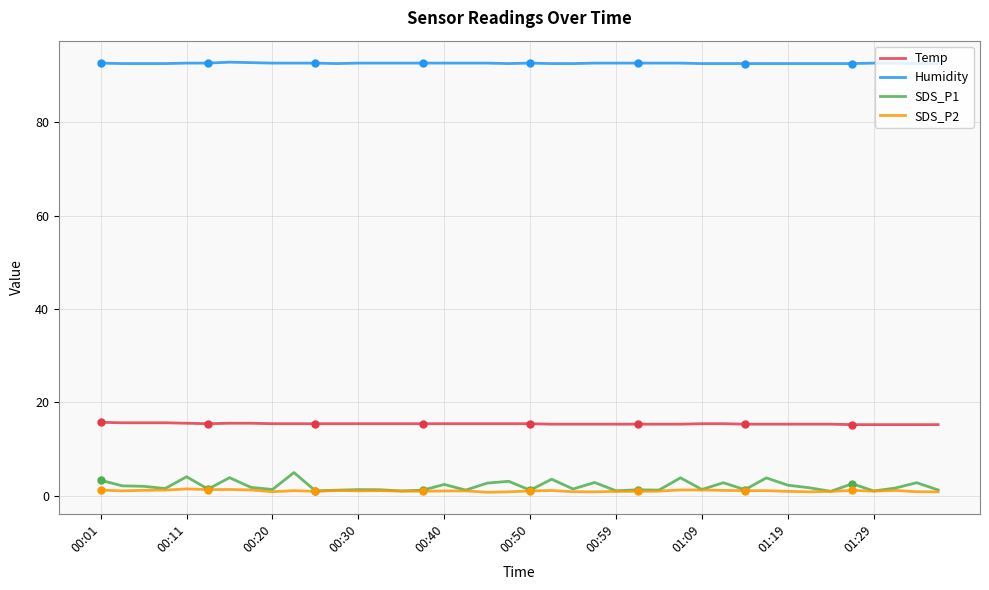

True or false: Temp and Humidity cross at least once.

False